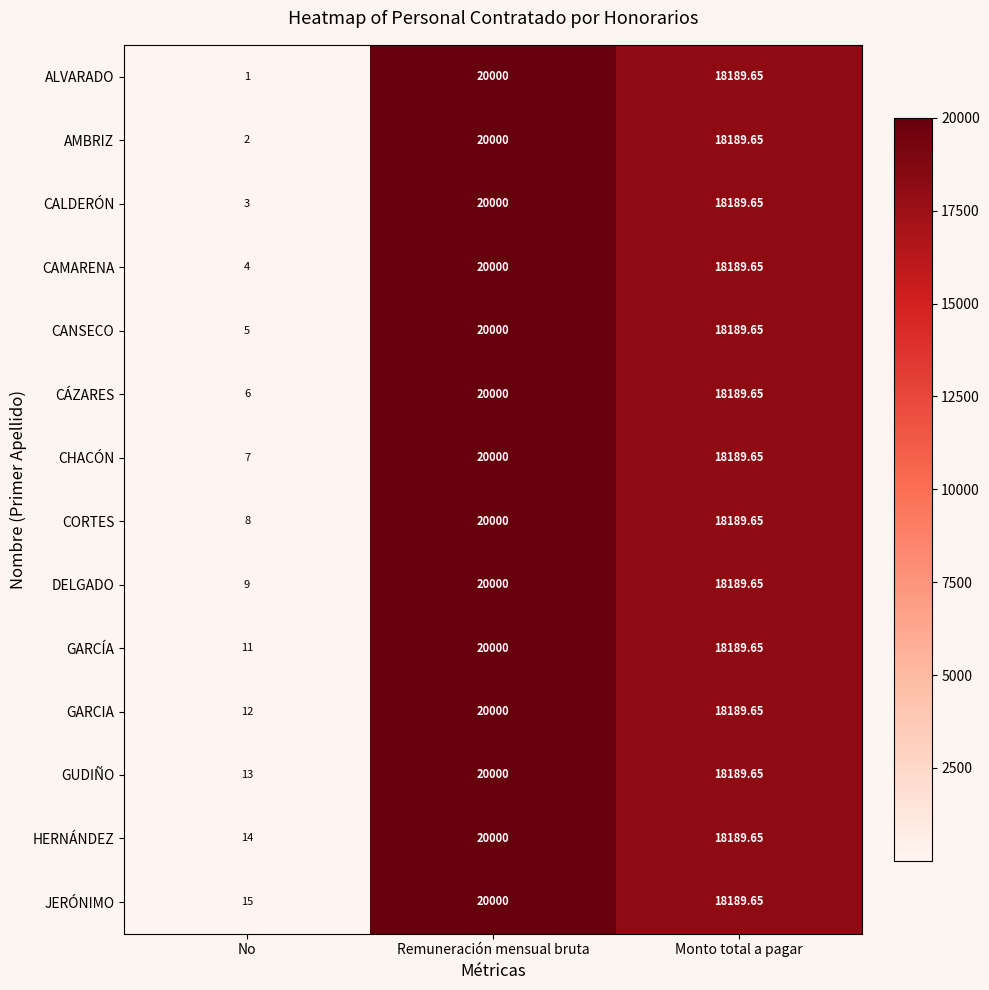

What is the minimum value shown in the chart?

1.0